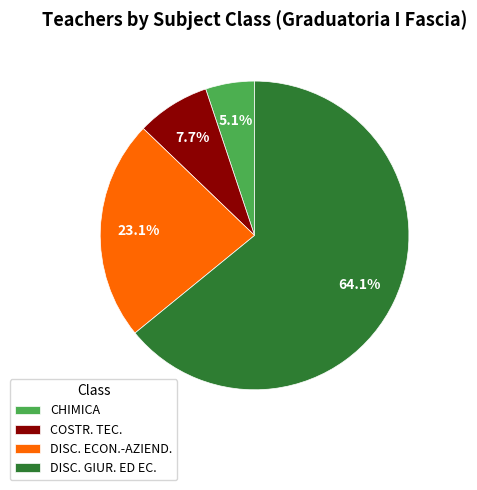

What percentage is NOT represented by COSTR. TEC.?

92.3%